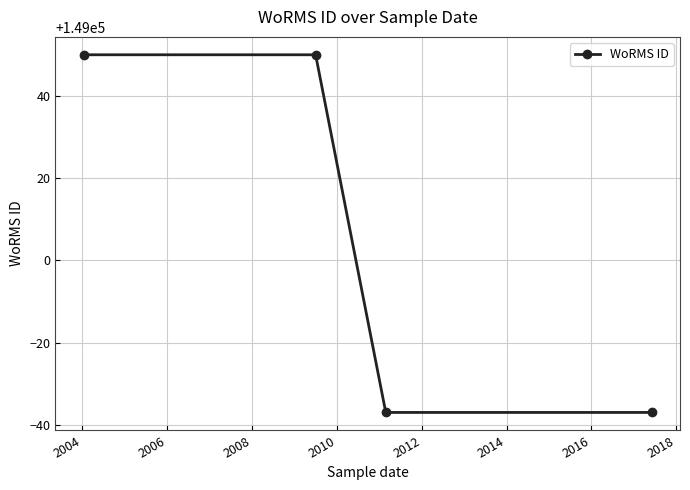

What is the value of the 1st point from the left?

149050